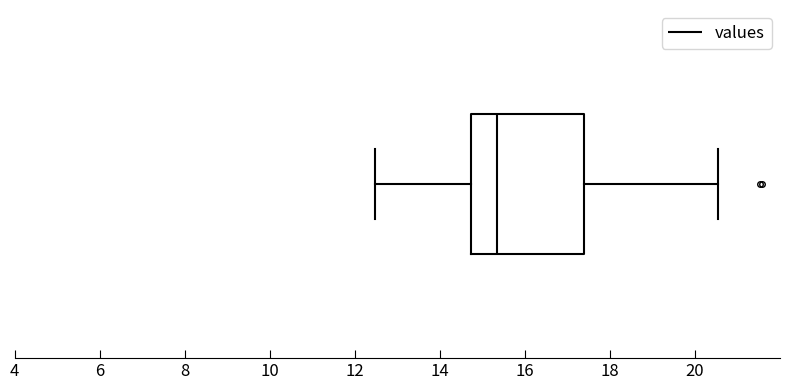

Transcribe this box plot: give where the median line is, the range the box spans, and where the two whiskers end, as read against the x-axis. The values are not printed on the chart, so give them approximately, as read against the axis.

median 15.4, box 14.8 to 17.4, whiskers 12.4 to 20.6